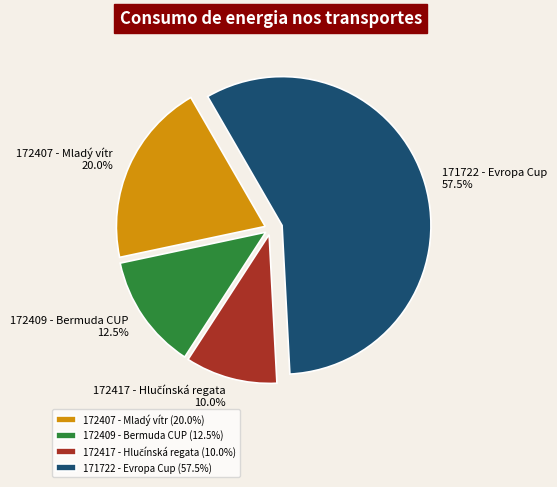

To the nearest percent, what is the average slice percentage?

25%